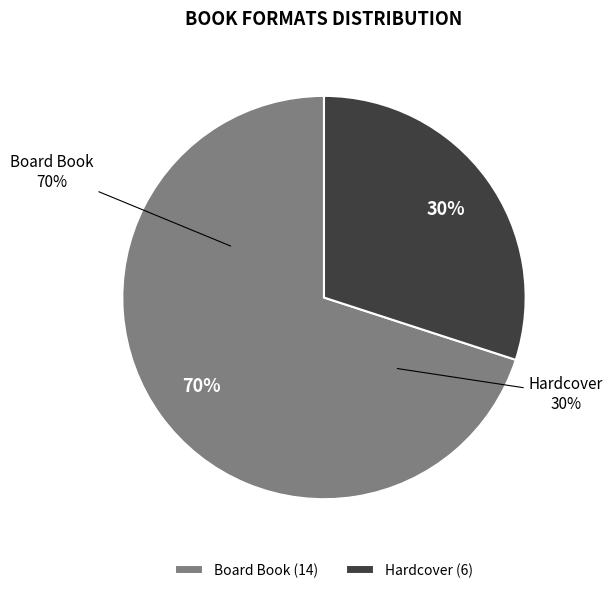

Count the number of slices in the pie.

2